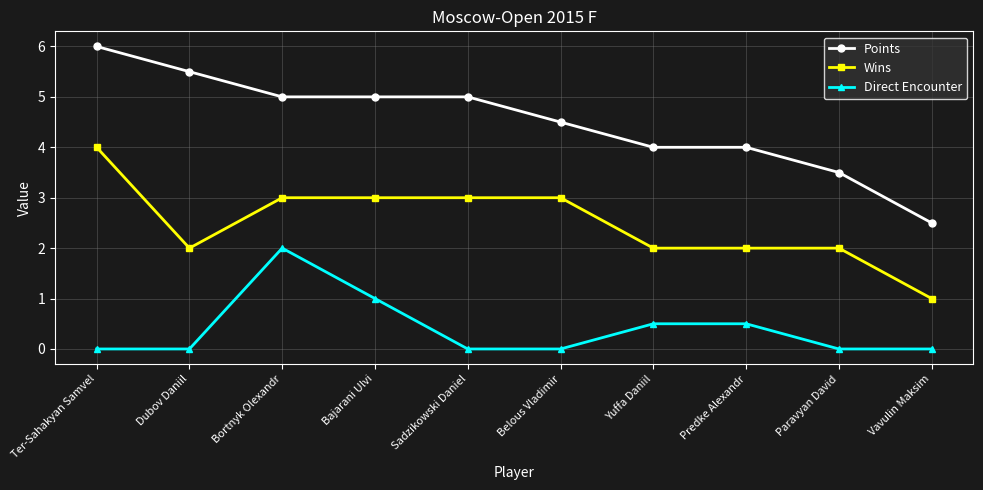

True or false: Direct Encounter has more than 2 points higher than both neighbors.

False